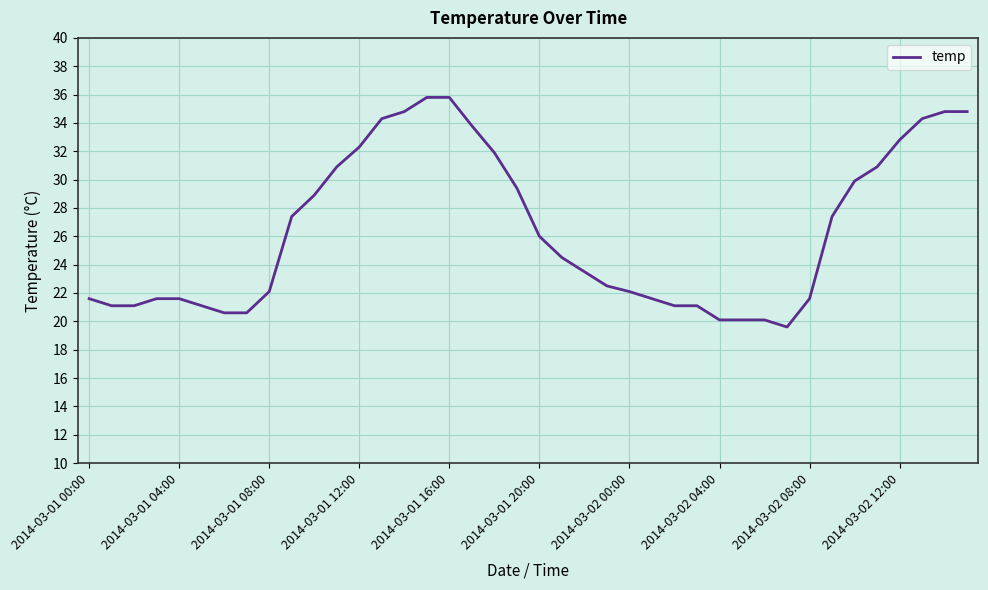

What is the difference between the maximum and minimum values?

16.2